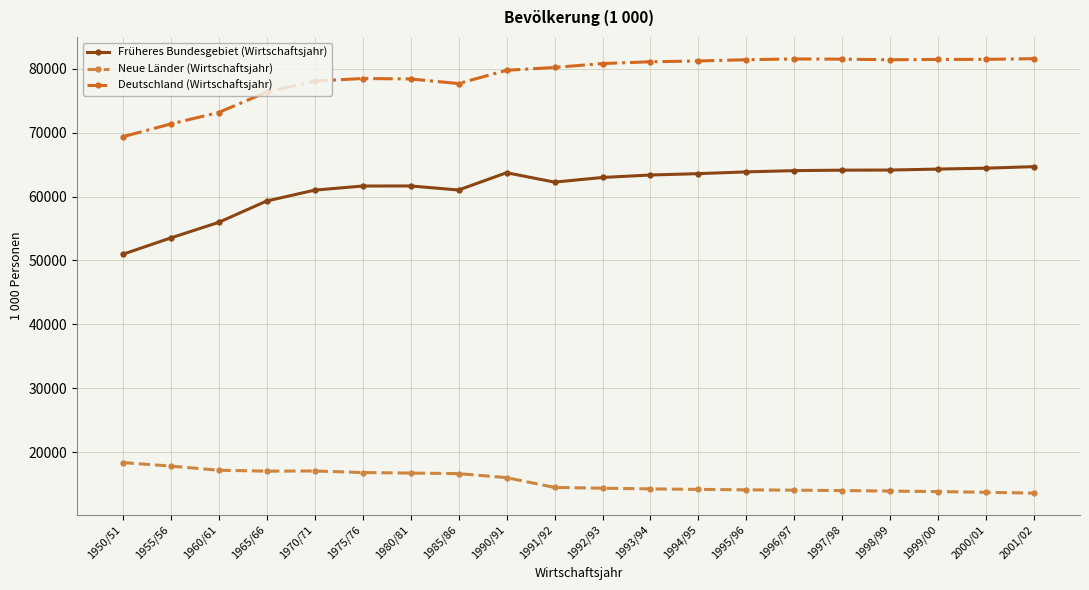

What is the difference between the maximum and second lowest values in the Neue Länder (Wirtschaftsjahr) series?

4655